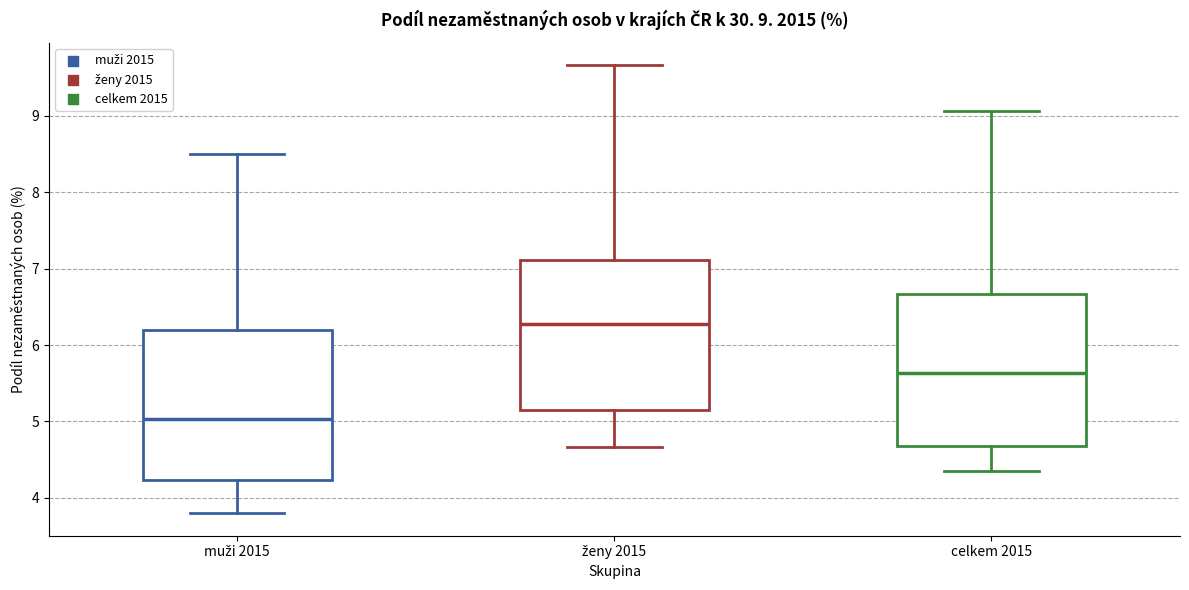

Which box has the lowest median line?

muži 2015